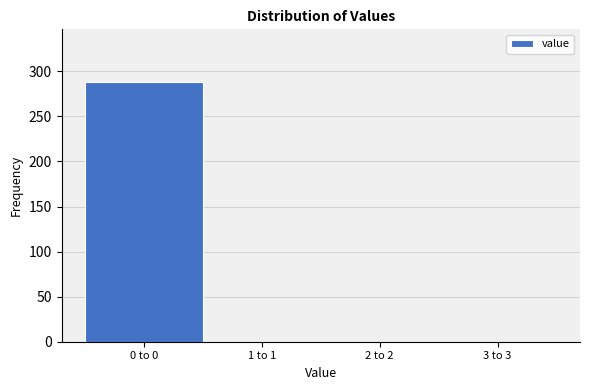

Reading right to left, what are all the values shown in this chart?

3 to 3=0	2 to 2=0	1 to 1=0	0 to 0=288